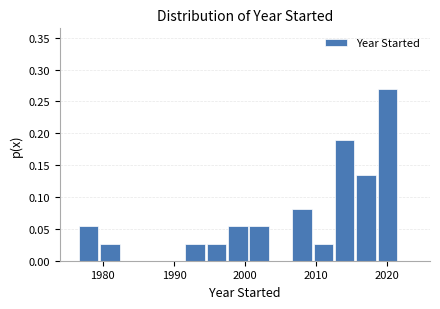

Read against the x-axis, roughly where is the centre of the tallest bar?

2020